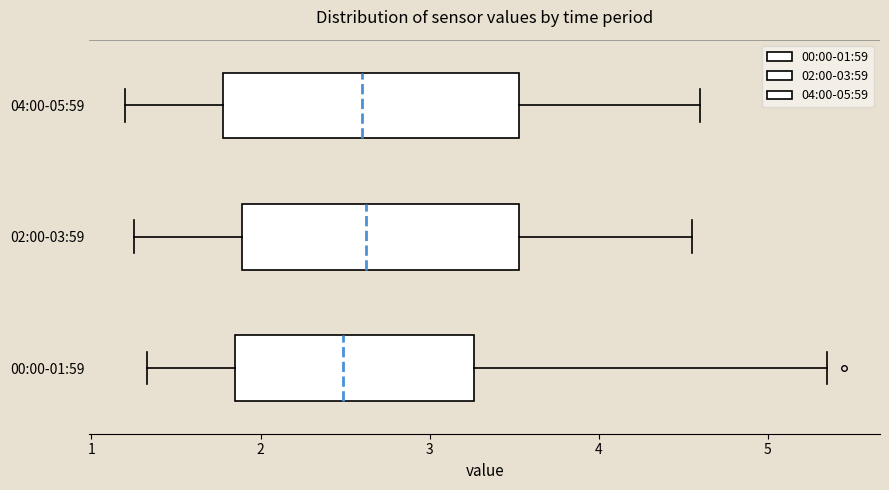

Reading bottom to top, transcribe this box plot: for each box, give where its median line is, the range the box spans, and where its two whiskers end, as read against the x-axis. The values are not printed on the chart, so give them approximately, as read against the axis.

00:00-01:59: median 2.5, box 1.9 to 3.3, whiskers 1.3 to 5.4
02:00-03:59: median 2.6, box 1.9 to 3.5, whiskers 1.3 to 4.6
04:00-05:59: median 2.6, box 1.8 to 3.5, whiskers 1.2 to 4.6